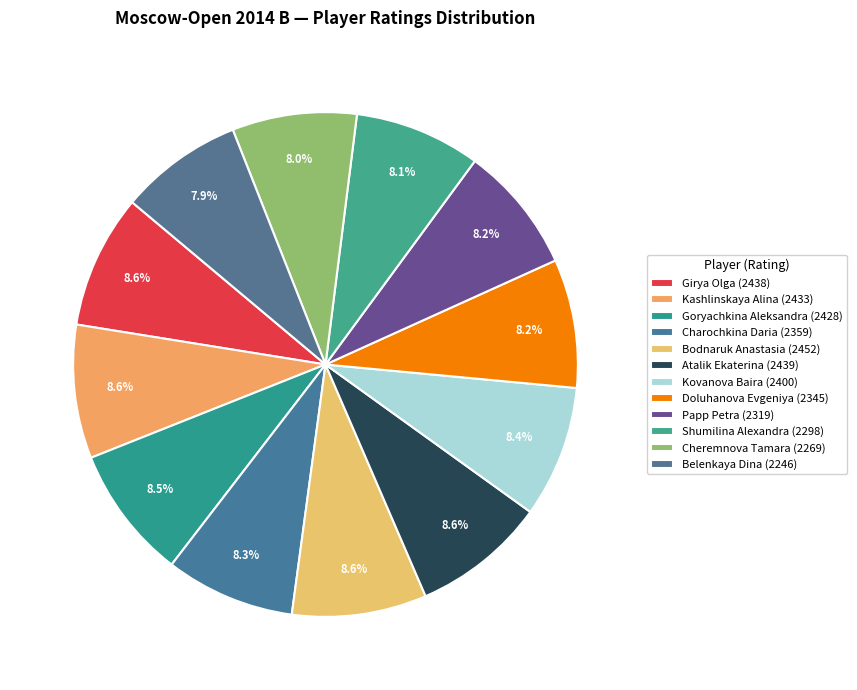

Which slice is the smallest?

Belenkaya Dina